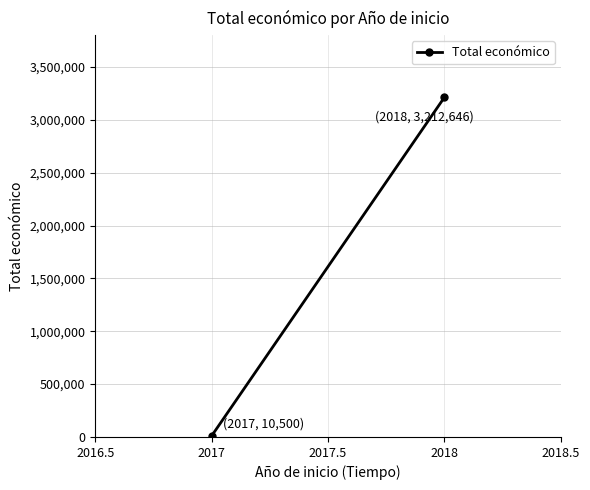

What is the average value?

1611573